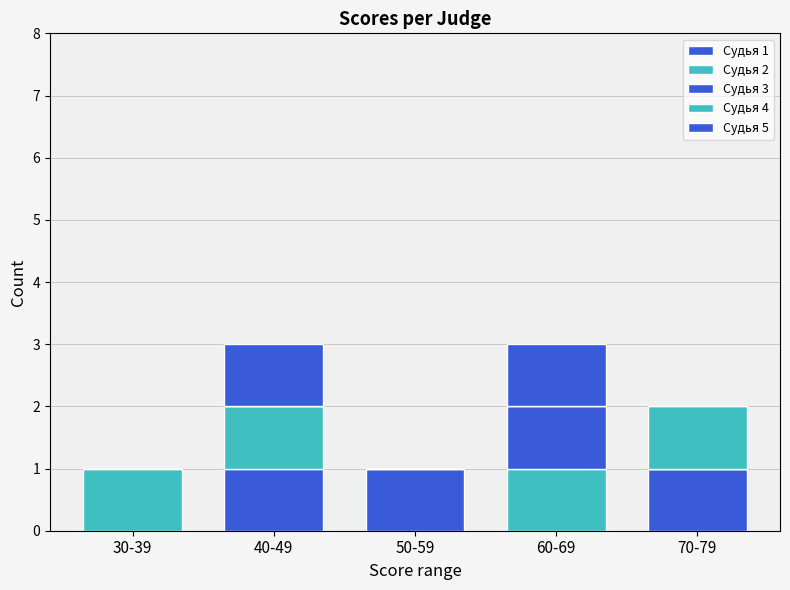

Does the chart contain stacked bars?

Yes